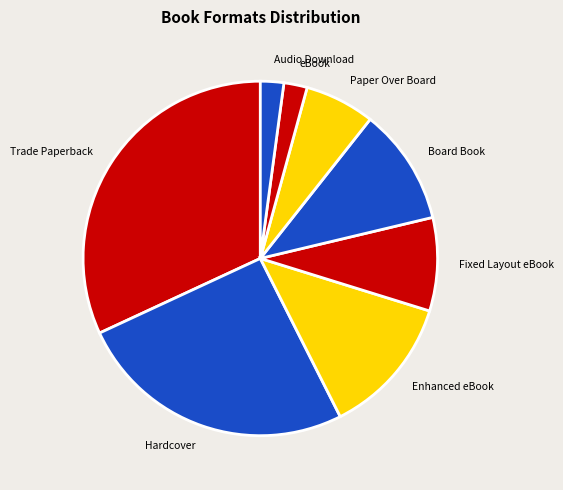

Between Fixed Layout eBook and Hardcover, which is larger?

Hardcover